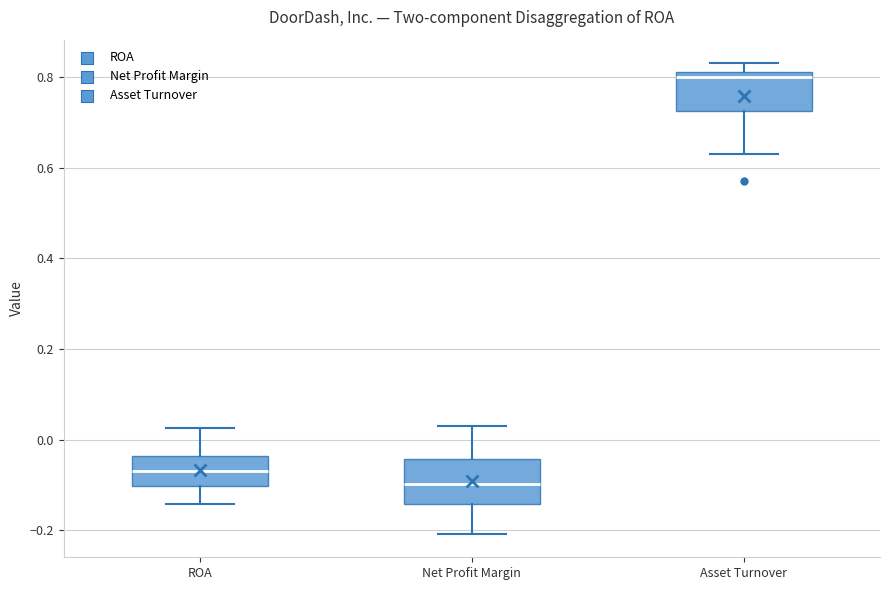

Reading left to right, transcribe this box plot: for each box, give where its median line is, the range the box spans, and where its two whiskers end, as read against the y-axis. The values are not printed on the chart, so give them approximately, as read against the axis.

ROA: median -0.06, box -0.10 to -0.04, whiskers -0.14 to 0.02
Net Profit Margin: median -0.10, box -0.14 to -0.04, whiskers -0.20 to 0.04
Asset Turnover: median 0.80, box 0.72 to 0.82, whiskers 0.64 to 0.84